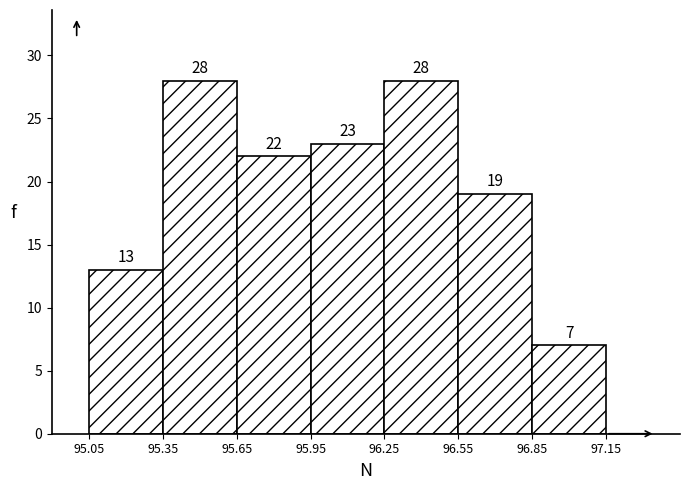

Reading left to right, transcribe this chart: for each bar, give the range it covers on the x-axis and its height.

95.05 to 95.35: 13
95.35 to 95.65: 28
95.65 to 95.95: 22
95.95 to 96.25: 23
96.25 to 96.55: 28
96.55 to 96.85: 19
96.85 to 97.15: 7